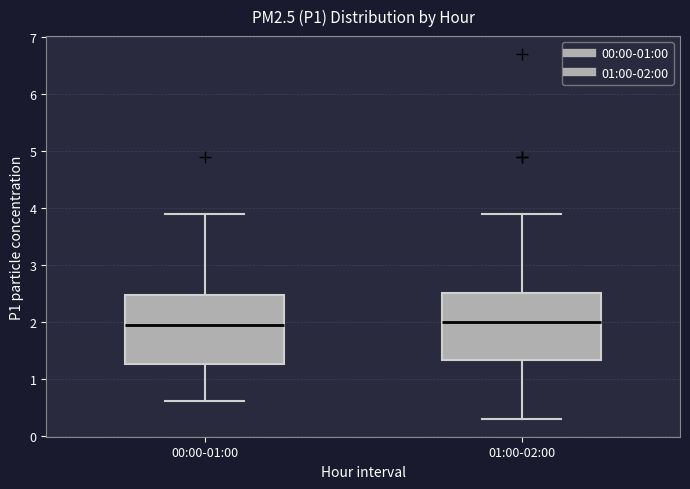

Where does the lower whisker of the box for 01:00-02:00 end on the y-axis? The values are not printed on the chart, so give them approximately, as read against the axis.

0.3